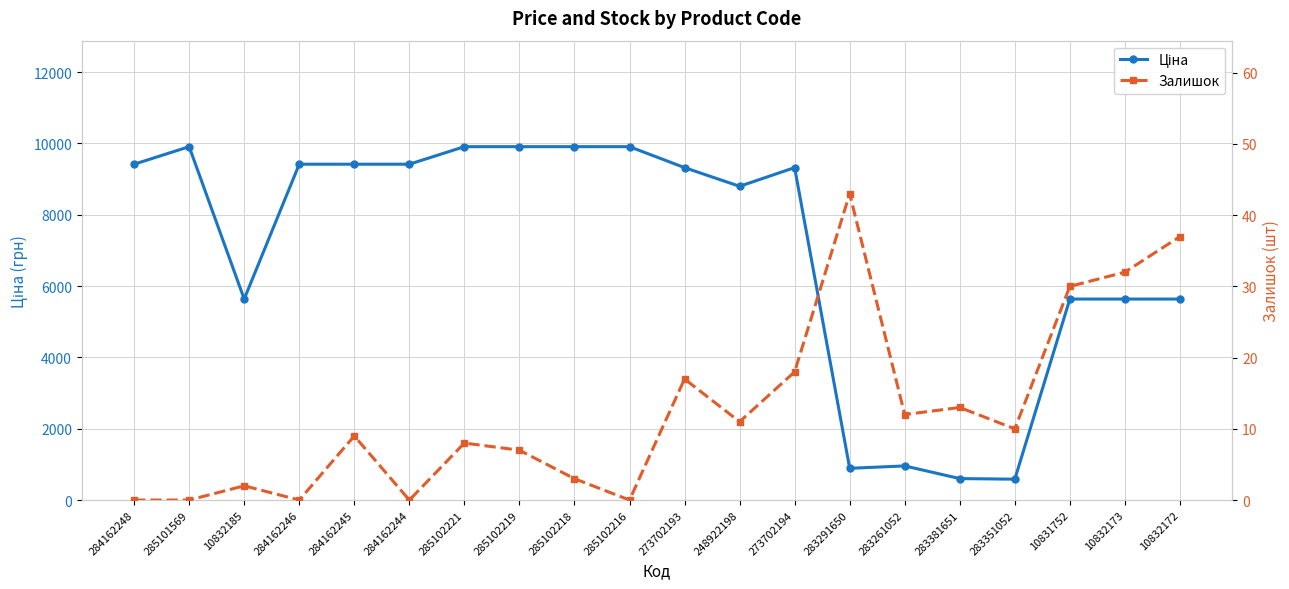

True or false: Ціна and Залишок intersect in this chart.

False